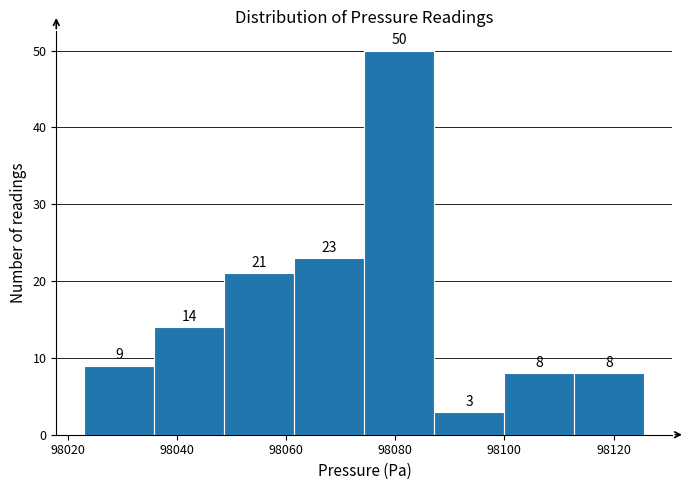

What is the height of the bar covering 98088 to 98100 on the x-axis? The bar edges are not printed on the chart, so give them approximately, as read against the axis.

3